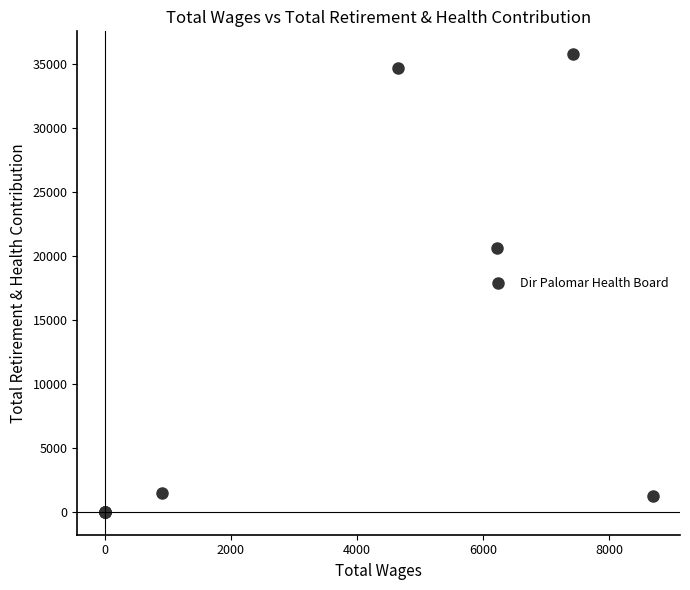

What Y value in the scatter plot is closest to 17897?

20623